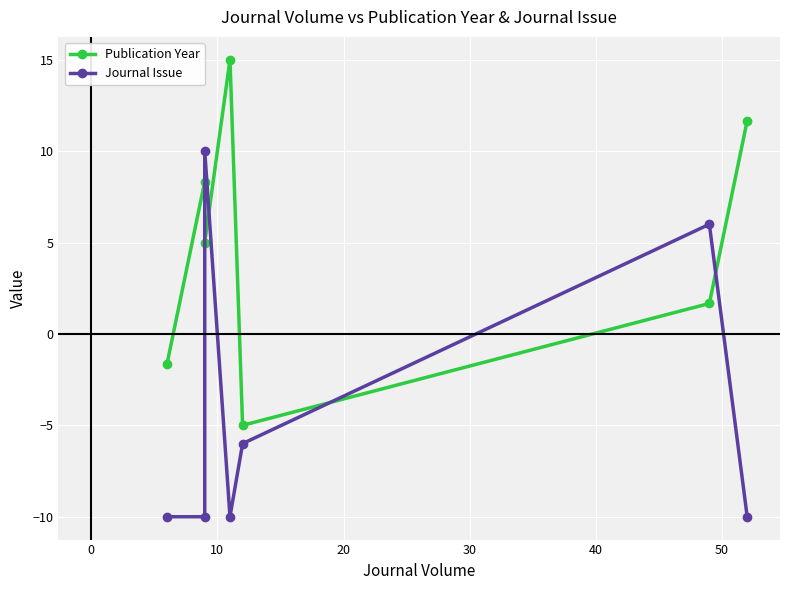

Rank the series at −10 from highest to lowest value.

Publication Year, Journal Issue